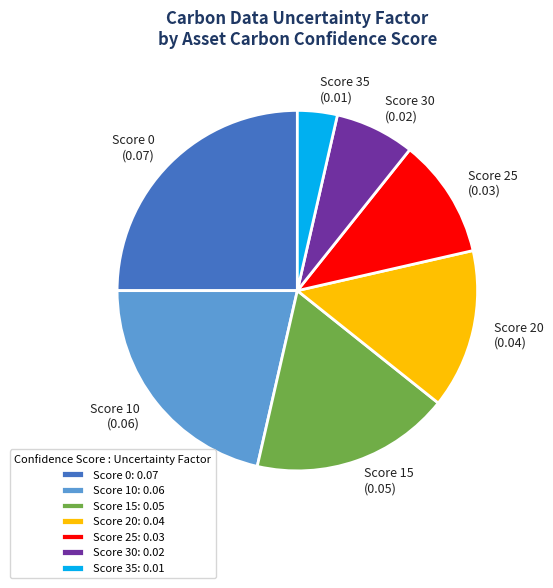

Is the sum of Score 20 (0.04) and Score 30 (0.02) greater than half?

No